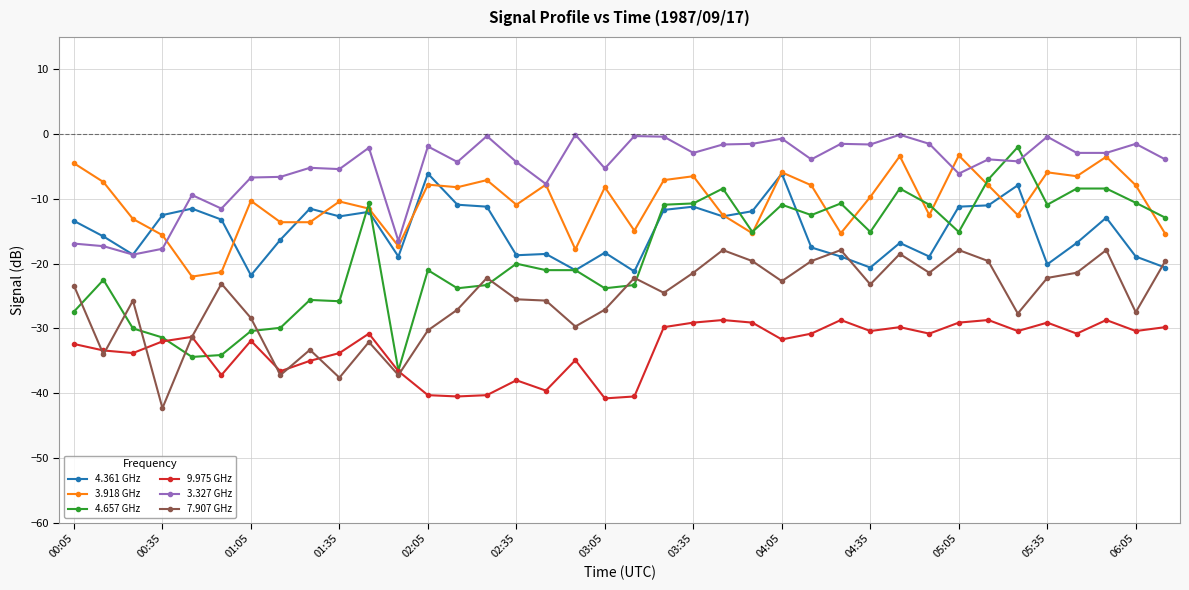

True or false: 4.657 GHz has more than 0 points higher than both neighbors.

True